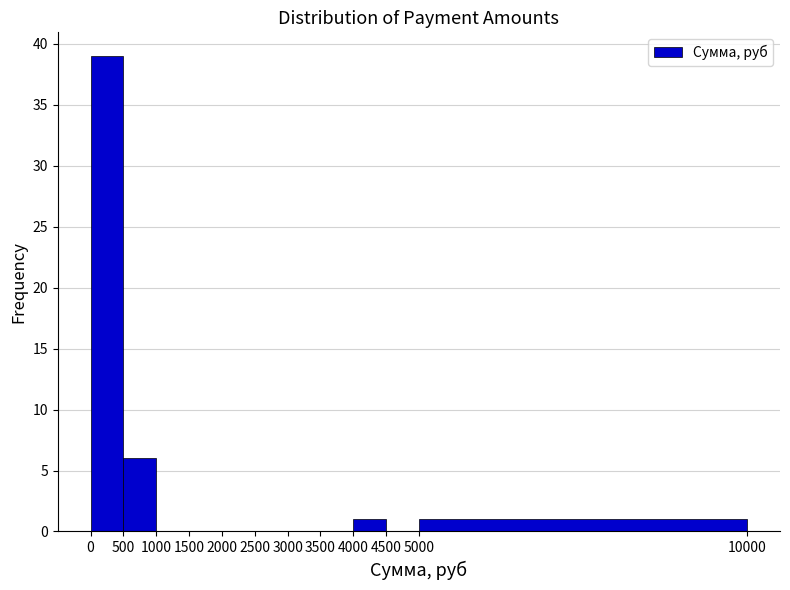

Reading left to right, list every bar in this chart as the range it spans on the x-axis followed by its height. The values are not printed on the chart, so give them approximately, as read against the axis.

0 to 500: 39
500 to 1000: 6
1000 to 1500: 0
1500 to 2000: 0
2000 to 2500: 0
2500 to 3000: 0
3000 to 3500: 0
3500 to 4000: 0
4000 to 4500: 1
4500 to 5000: 0
5000 to 10000: 1